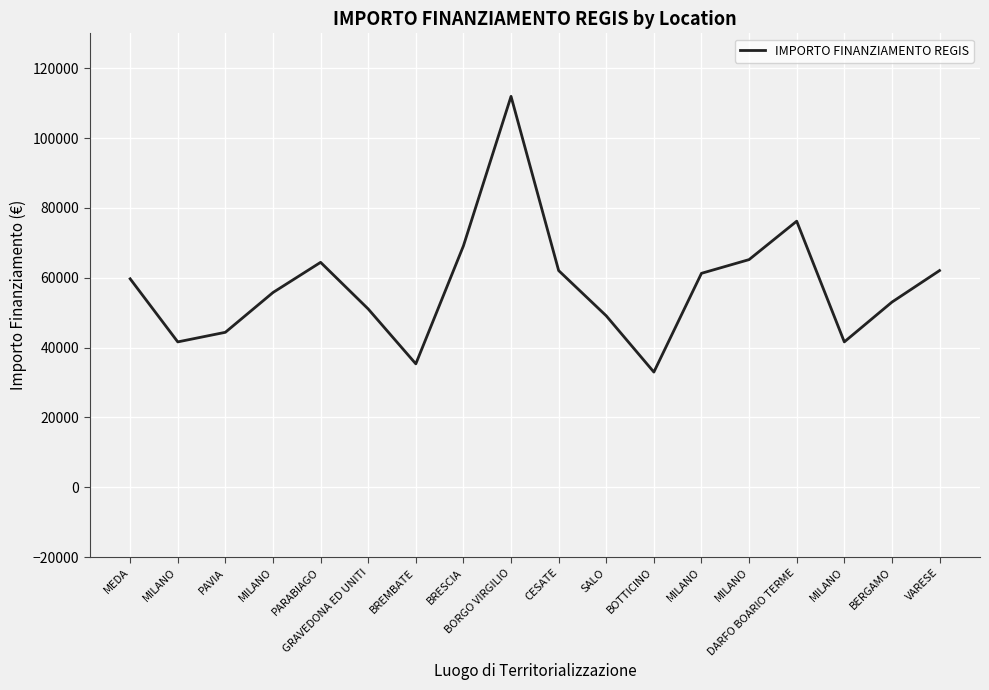

Approximately how many times larger is the value at MEDA compared to MILANO?

1.0